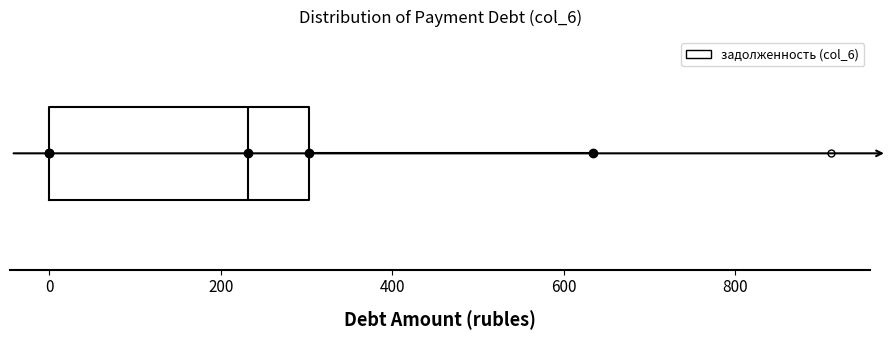

Read this box plot against the x-axis: the position of the median line, the range covered by the box, and the ends of both whiskers. The values are not printed on the chart, so give them approximately, as read against the axis.

median 240, box 0 to 300, whiskers 0 to 640